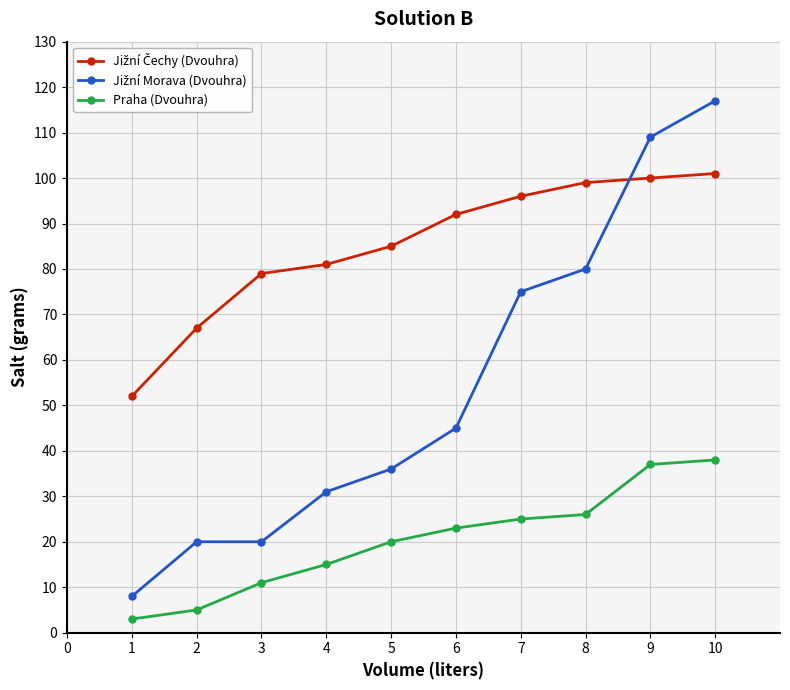

True or false: Praha (Dvouhra) has more than 2 points higher than both neighbors.

False